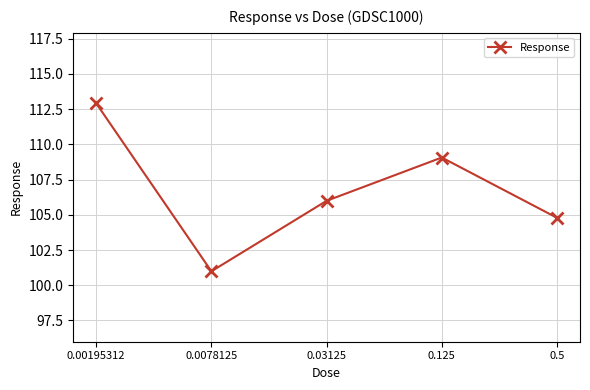

Rank the categories by value from lowest to highest.

0.0078125, 0.5, 0.03125, 0.125, 0.00195312